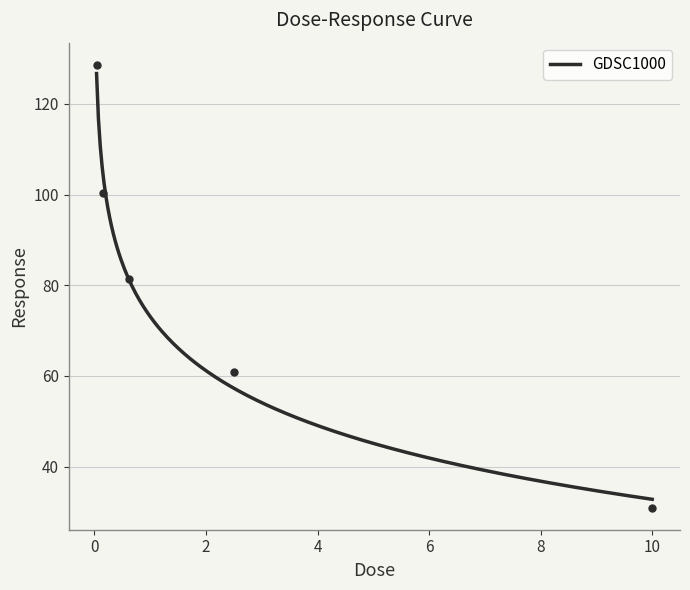

How many data points are less than 81?

2